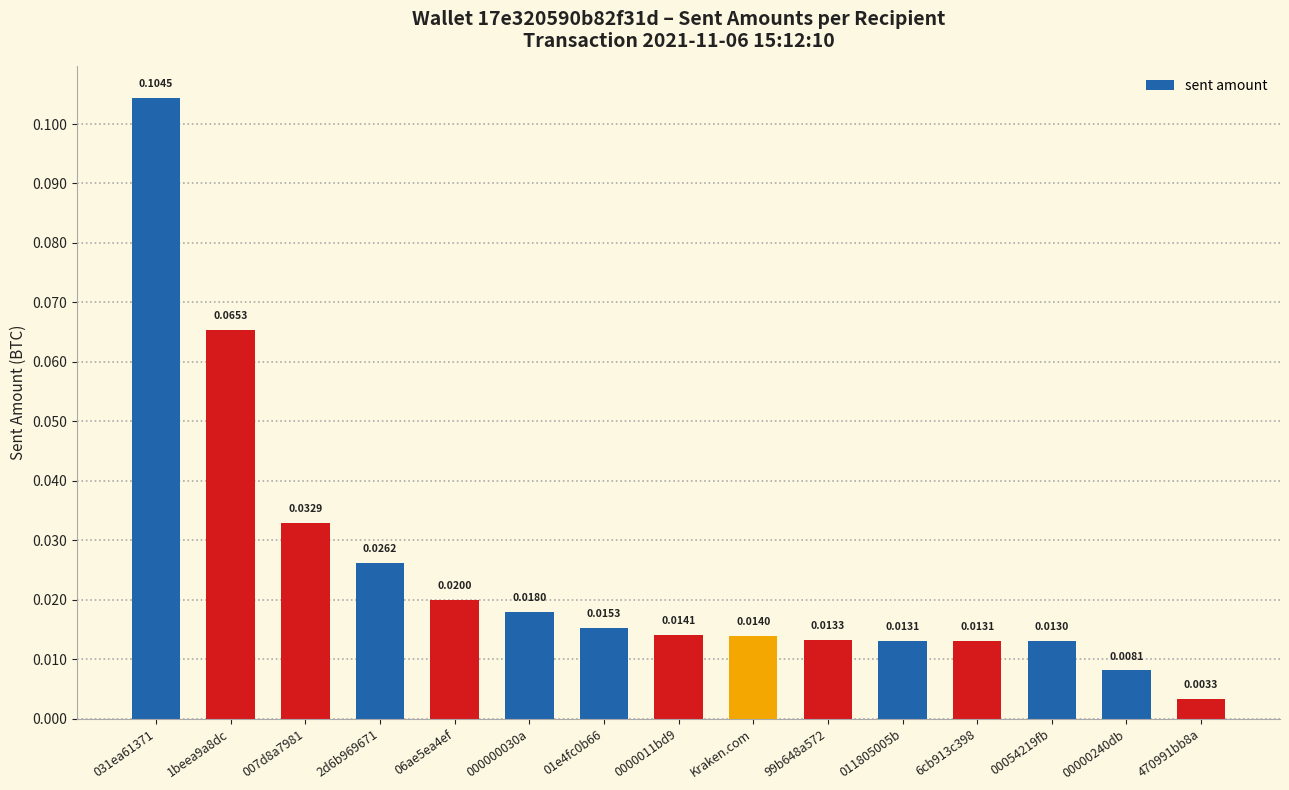

What is the sum of all values?

0.4